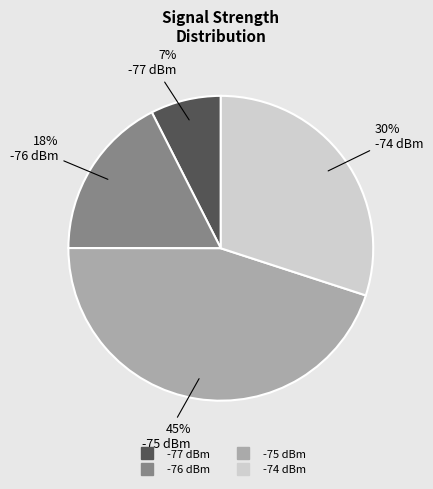

To the nearest percent, what is the average slice percentage?

25%